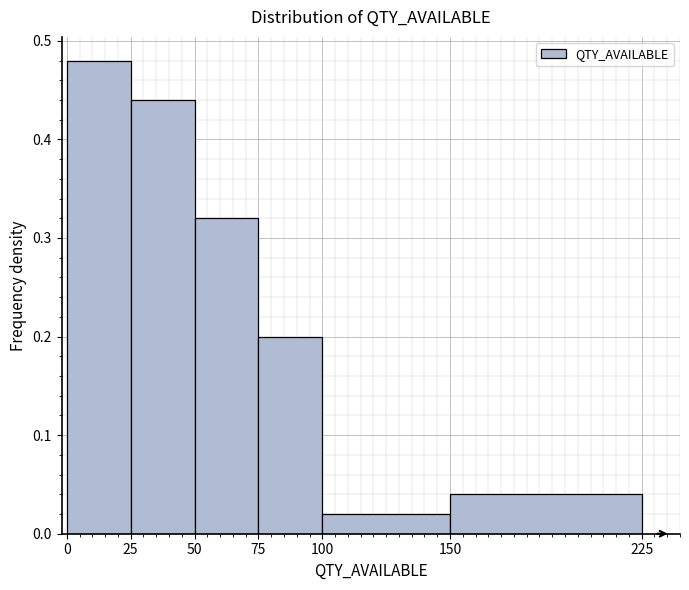

Reading left to right, transcribe this chart: for each bar, give the range it covers on the x-axis and its height. The values are not printed on the chart, so give them approximately, as read against the axis.

0 to 25: 0.48
25 to 50: 0.44
50 to 75: 0.32
75 to 100: 0.20
100 to 150: 0.02
150 to 225: 0.04